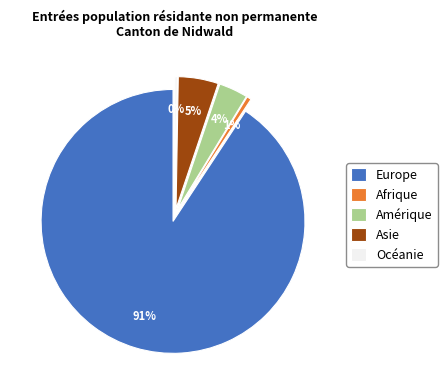

Rank the categories by value from highest to lowest.

Europe, Asie, Amérique, Afrique, Océanie